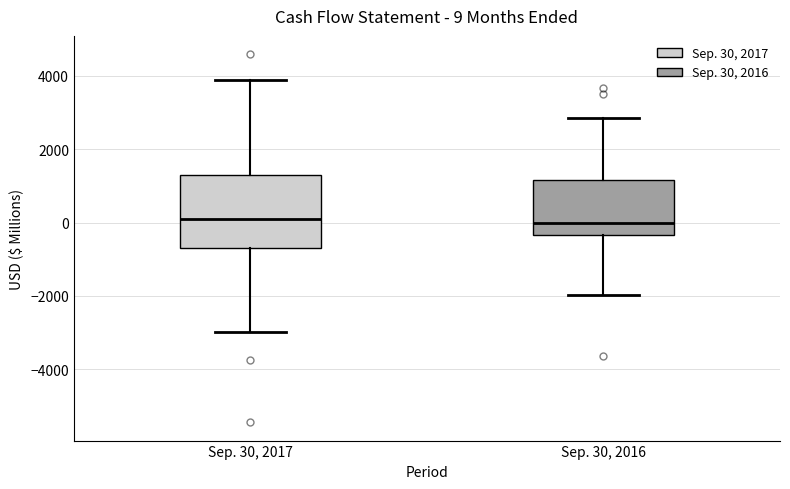

Which box is the tallest, from its lower edge to its upper edge?

Sep. 30, 2017